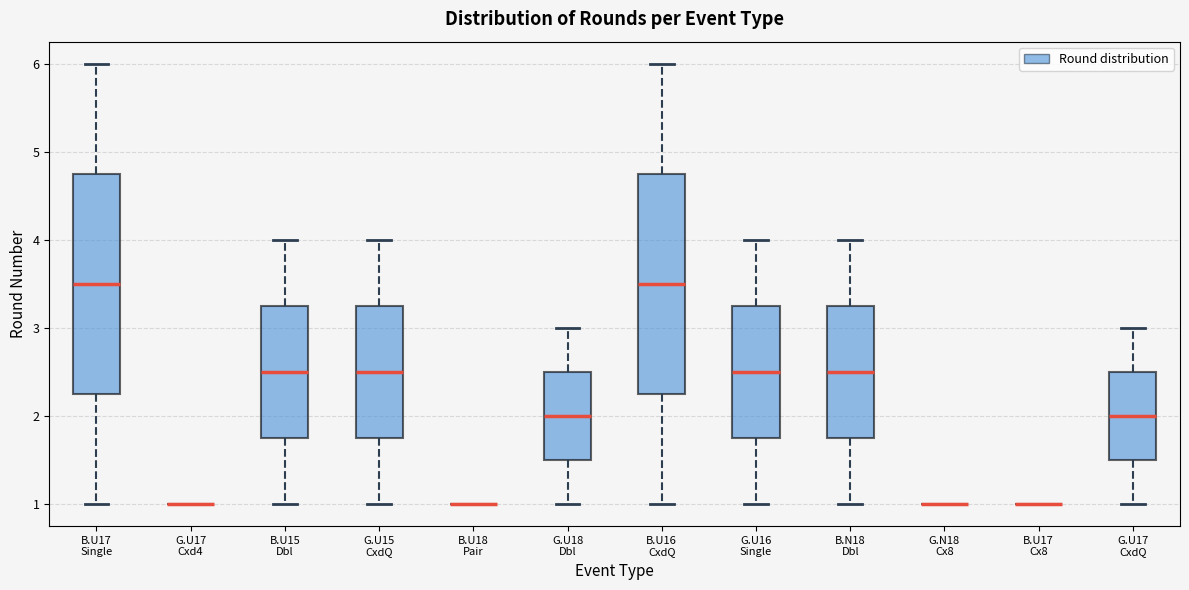

Reading left to right, transcribe this box plot: for each box, give where its median line is, the range the box spans, and where its two whiskers end, as read against the y-axis. The values are not printed on the chart, so give them approximately, as read against the axis.

B.U17 Single: median 3.5, box 2.3 to 4.8, whiskers 1.0 to 6.0
G.U17 Cxd4: box collapsed to a line at 1.0, whiskers 1.0 to 1.0
B.U15 Dbl: median 2.5, box 1.8 to 3.3, whiskers 1.0 to 4.0
G.U15 CxdQ: median 2.5, box 1.8 to 3.3, whiskers 1.0 to 4.0
B.U18 Pair: box collapsed to a line at 1.0, whiskers 1.0 to 1.0
G.U18 Dbl: median 2.0, box 1.5 to 2.5, whiskers 1.0 to 3.0
B.U16 CxdQ: median 3.5, box 2.3 to 4.8, whiskers 1.0 to 6.0
G.U16 Single: median 2.5, box 1.8 to 3.3, whiskers 1.0 to 4.0
B.N18 Dbl: median 2.5, box 1.8 to 3.3, whiskers 1.0 to 4.0
G.N18 Cx8: box collapsed to a line at 1.0, whiskers 1.0 to 1.0
B.U17 Cx8: box collapsed to a line at 1.0, whiskers 1.0 to 1.0
G.U17 CxdQ: median 2.0, box 1.5 to 2.5, whiskers 1.0 to 3.0